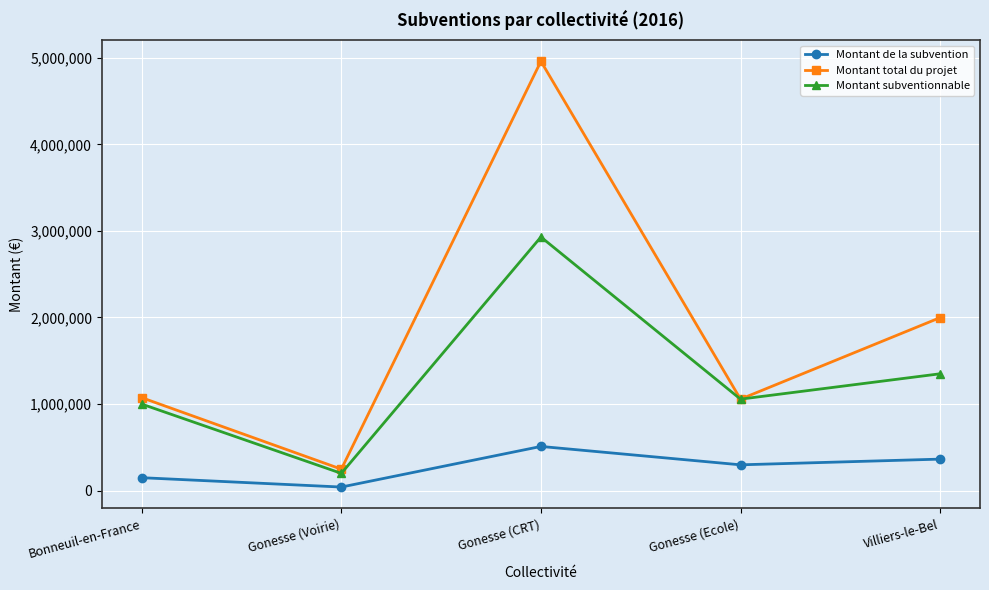

The Montant total du projet series shows 1783044.3 at Gonesse (CRT). True or false?

False